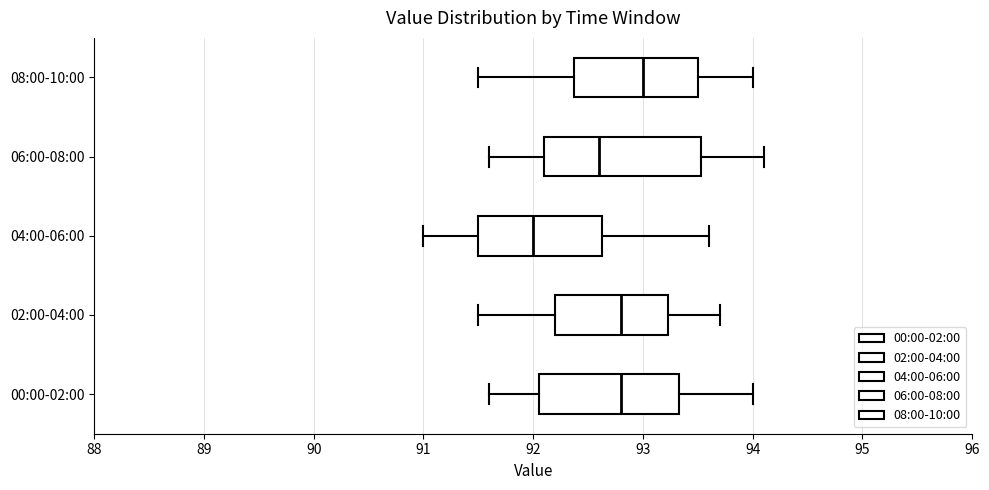

Which box's median line is the furthest to the left?

04:00-06:00